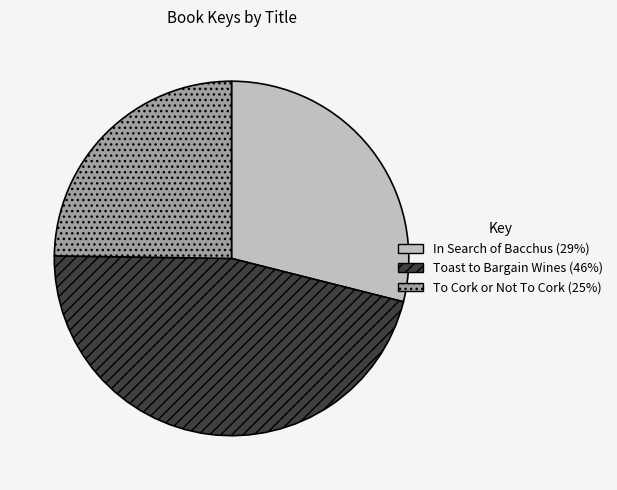

Rank the categories by value from highest to lowest.

Toast to Bargain Wines, In Search of Bacchus, To Cork or Not To Cork